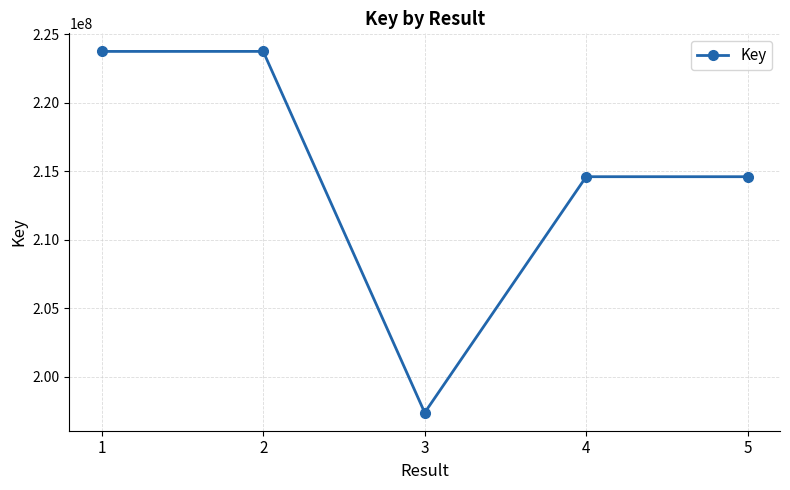

Is it true that the value at 4 is 214608477?

True